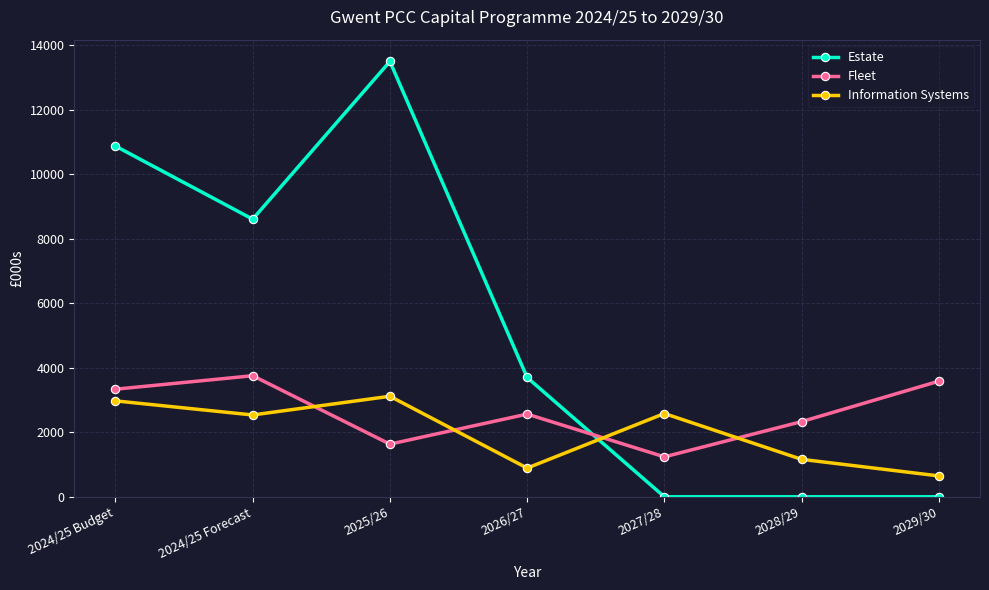

Which series changed the most between 2024/25 Budget and 2024/25 Forecast?

Estate